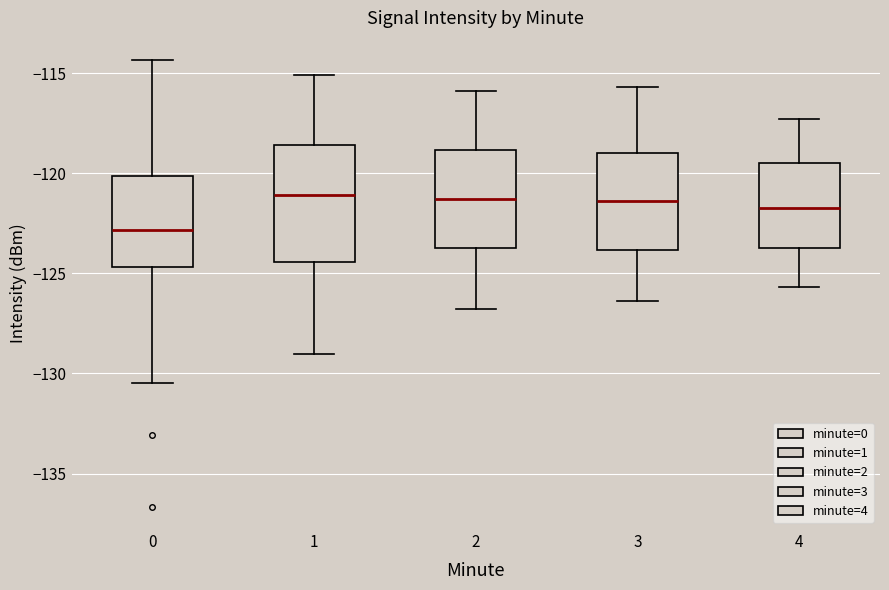

Reading left to right, transcribe this box plot: for each box, give where its median line is, the range the box spans, and where its two whiskers end, as read against the y-axis. The values are not printed on the chart, so give them approximately, as read against the axis.

0: median -123.0, box -124.5 to -120.0, whiskers -130.5 to -114.5
1: median -121.0, box -124.5 to -118.5, whiskers -129.0 to -115.0
2: median -121.5, box -123.5 to -119.0, whiskers -127.0 to -116.0
3: median -121.5, box -124.0 to -119.0, whiskers -126.5 to -115.5
4: median -121.5, box -123.5 to -119.5, whiskers -125.5 to -117.5